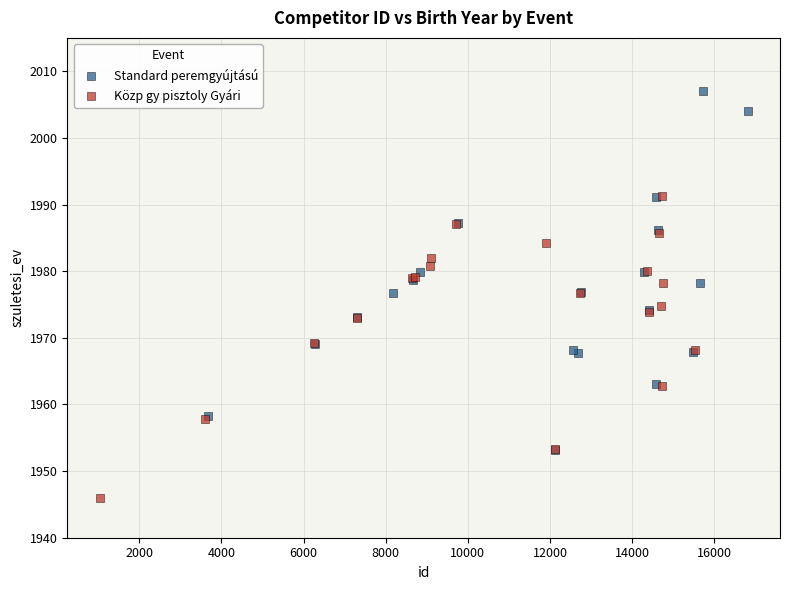

What are all the series names shown in the legend?

Standard peremgyújtású, Közp gy pisztoly Gyári